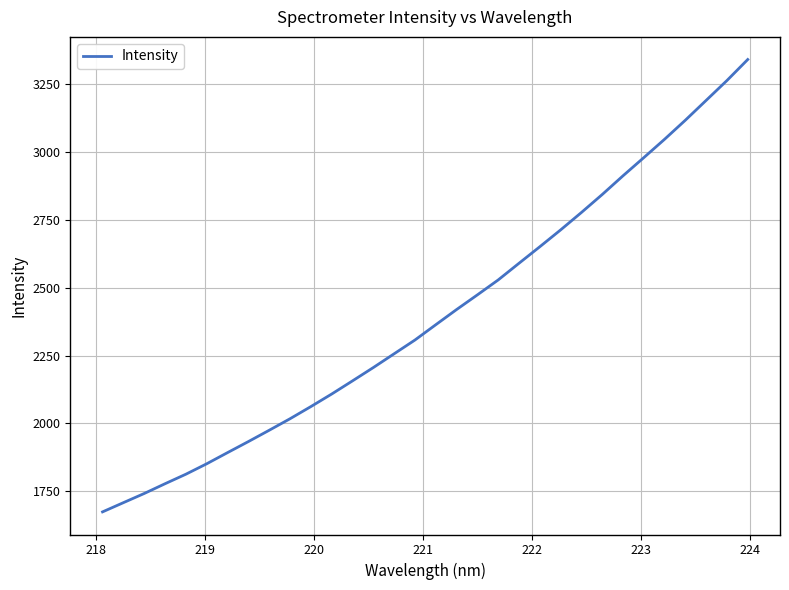

What is the difference between the maximum and minimum values?

1667.3